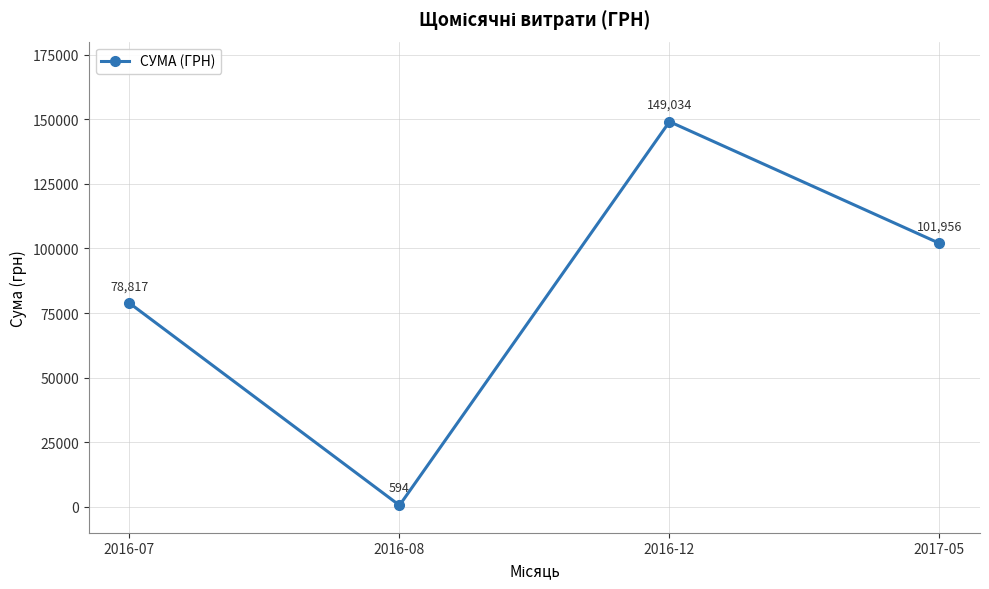

What is the change in value from 2016-07 to 2016-12?

+70217.4